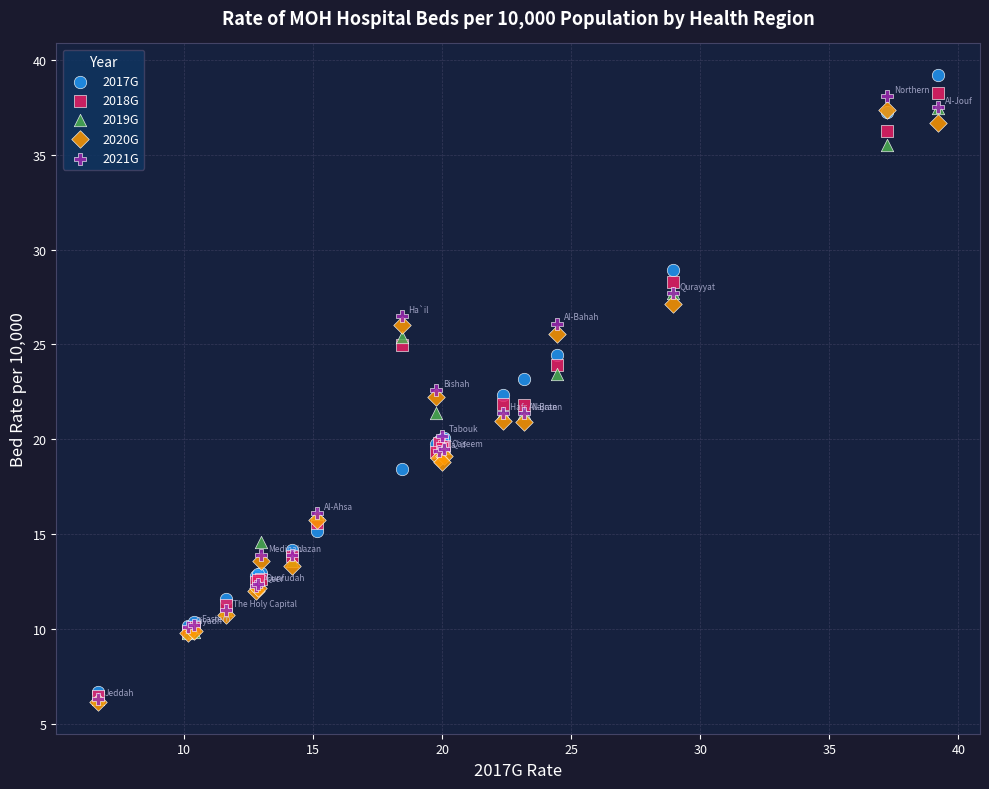

Which series has the widest spread of Y values?

2017G